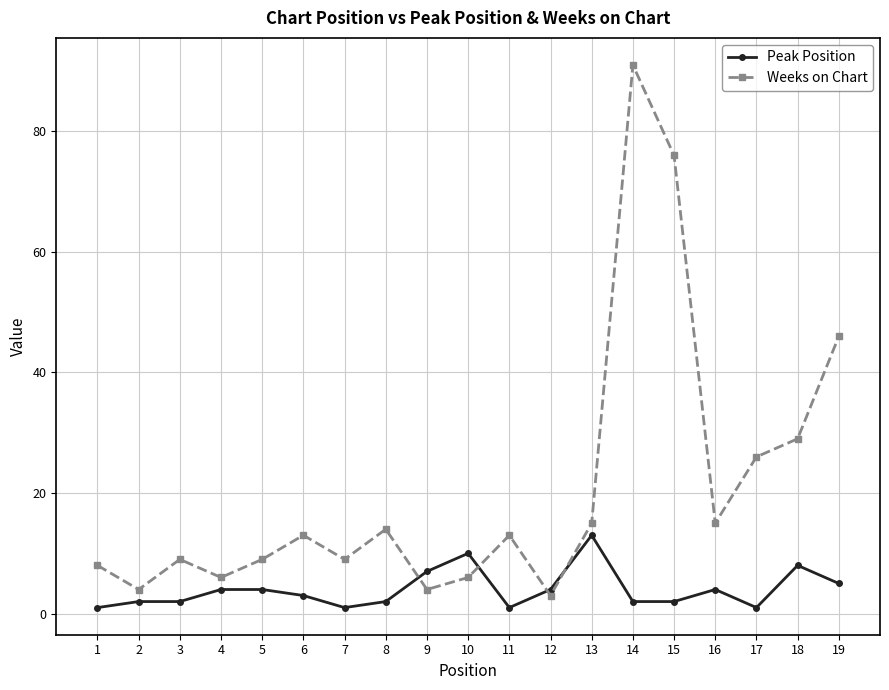

What is the minimum value shown in the chart?

1